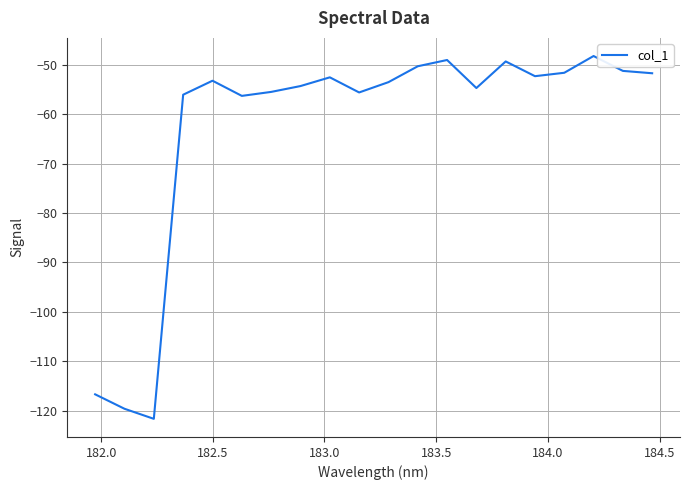

What is the difference between the maximum and minimum values?

73.4